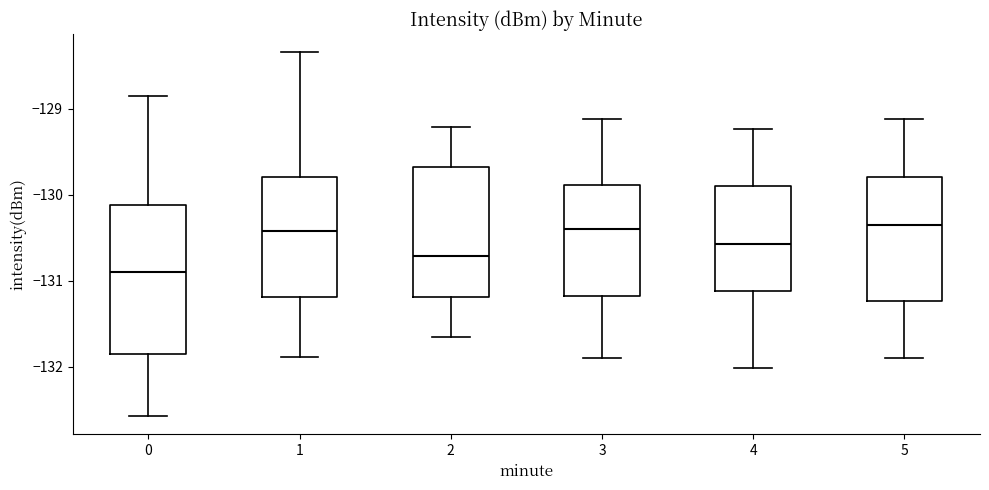

Reading left to right, read every box against the y-axis: the position of its median line, the range the box covers, and the ends of its whiskers. The values are not printed on the chart, so give them approximately, as read against the axis.

0: median -130.9, box -131.9 to -130.1, whiskers -132.6 to -128.9
1: median -130.4, box -131.2 to -129.8, whiskers -131.9 to -128.3
2: median -130.7, box -131.2 to -129.7, whiskers -131.7 to -129.2
3: median -130.4, box -131.2 to -129.9, whiskers -131.9 to -129.1
4: median -130.6, box -131.1 to -129.9, whiskers -132.0 to -129.2
5: median -130.3, box -131.2 to -129.8, whiskers -131.9 to -129.1